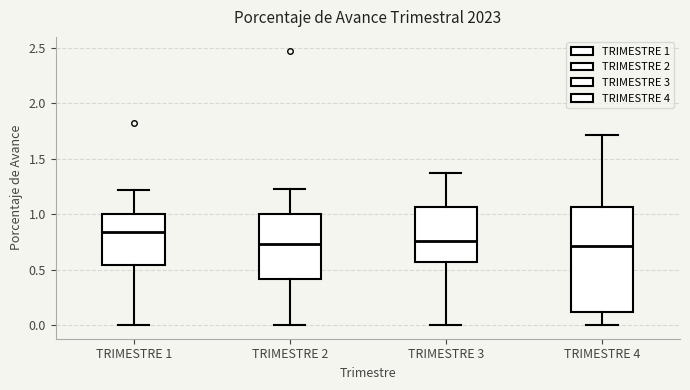

Which box's median line is the highest?

TRIMESTRE 1